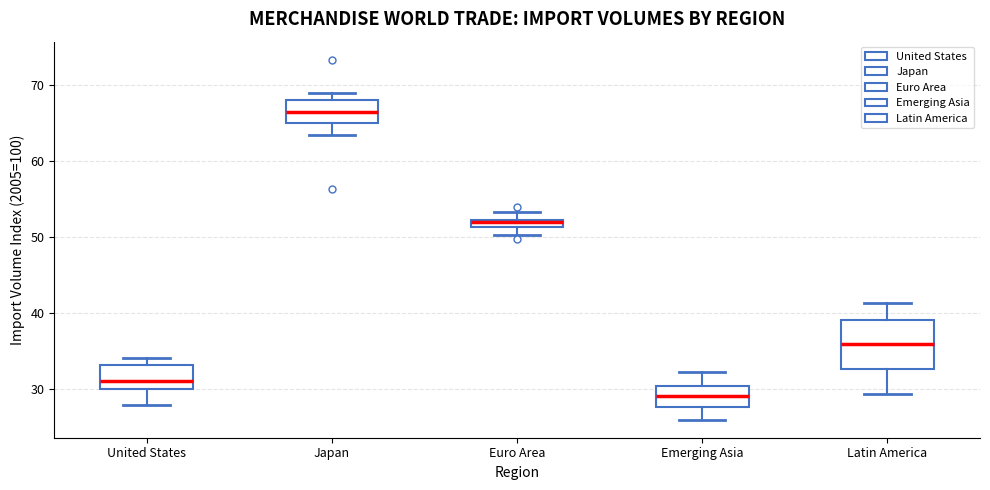

Which box is the tallest, from its lower edge to its upper edge?

Latin America